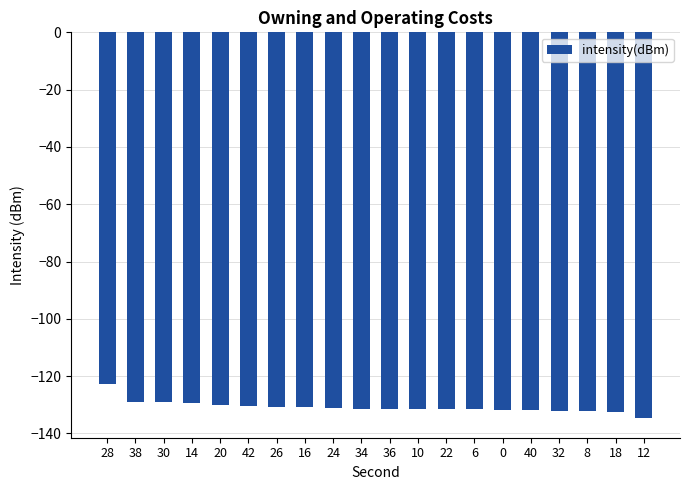

Between 40 and 26, which is larger?

26